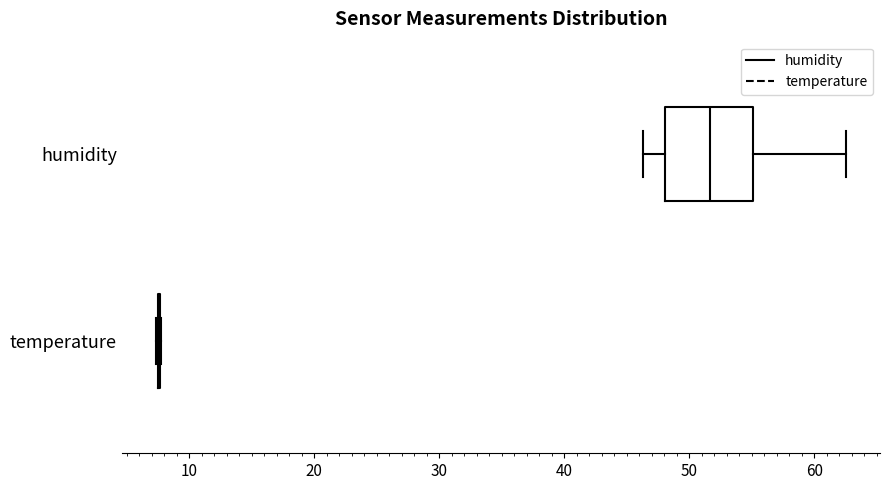

Where does the left whisker of the box for humidity end on the x-axis? The values are not printed on the chart, so give them approximately, as read against the axis.

46